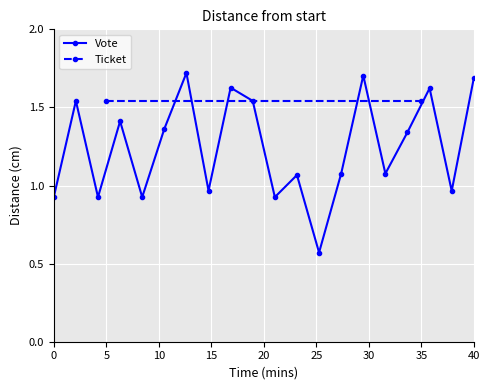

Is it true that Vote equals 2.6 at 40?

False